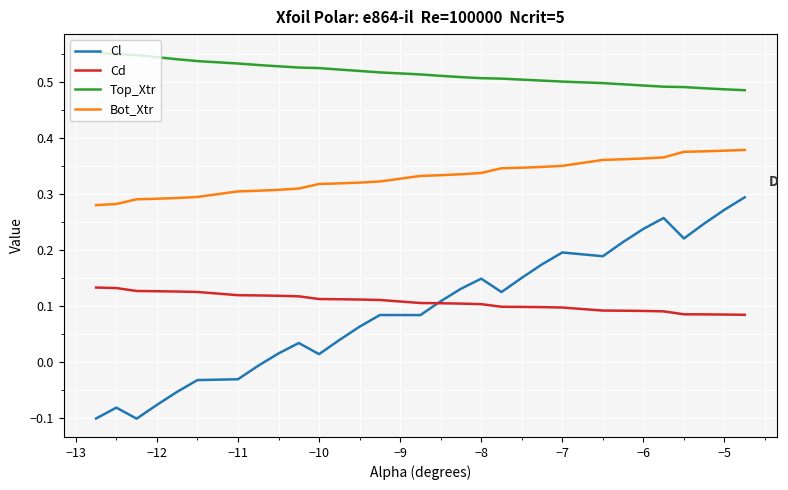

True or false: Cl and Bot_Xtr cross at least once.

False